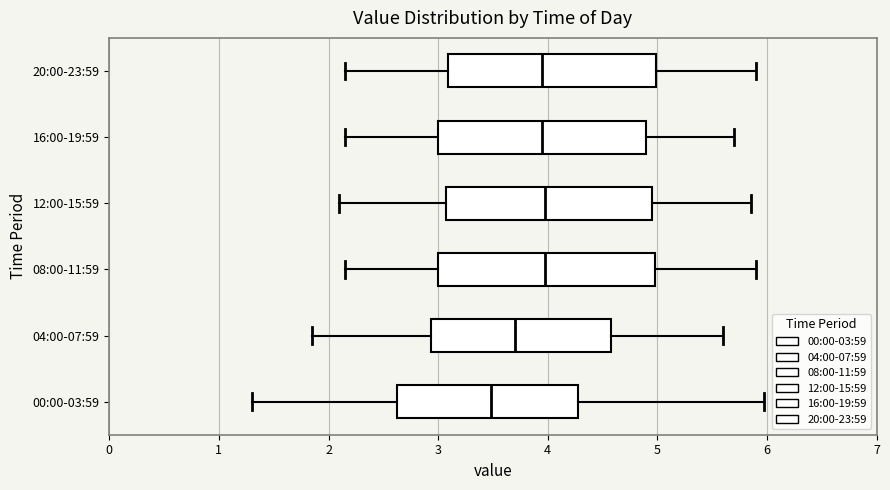

Which box has the furthest to the left median line?

00:00-03:59